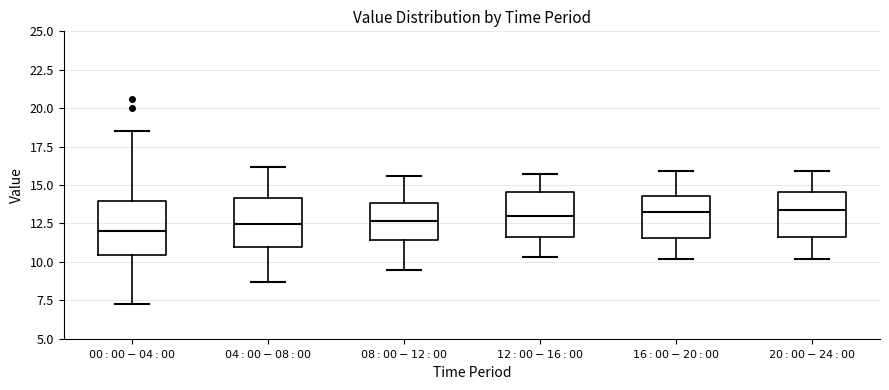

Reading left to right, transcribe this box plot: for each box, give where its median line is, the range the box spans, and where its two whiskers end, as read against the y-axis. The values are not printed on the chart, so give them approximately, as read against the axis.

$\it{00:00-04:00}$: median 12.0, box 10.5 to 14.0, whiskers 7.0 to 18.5
$\it{04:00-08:00}$: median 12.5, box 11.0 to 14.0, whiskers 8.5 to 16.0
$\it{08:00-12:00}$: median 12.5, box 11.5 to 14.0, whiskers 9.5 to 15.5
$\it{12:00-16:00}$: median 13.0, box 11.5 to 14.5, whiskers 10.5 to 15.5
$\it{16:00-20:00}$: median 13.5, box 11.5 to 14.5, whiskers 10.0 to 16.0
$\it{20:00-24:00}$: median 13.5, box 11.5 to 14.5, whiskers 10.0 to 16.0